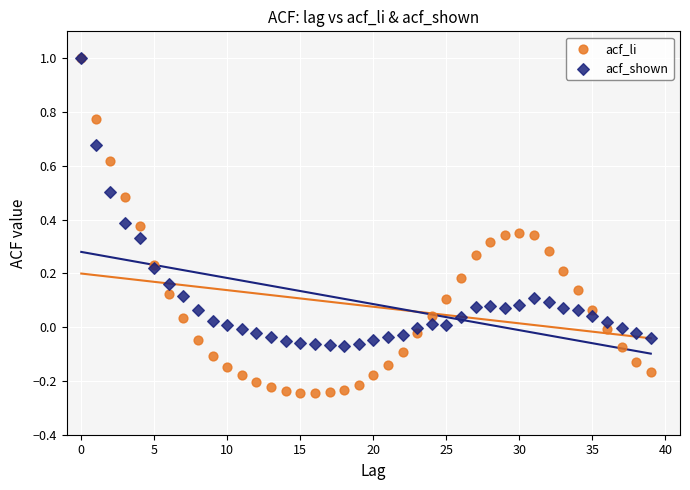

Which series contains the lowest Y value?

acf_li